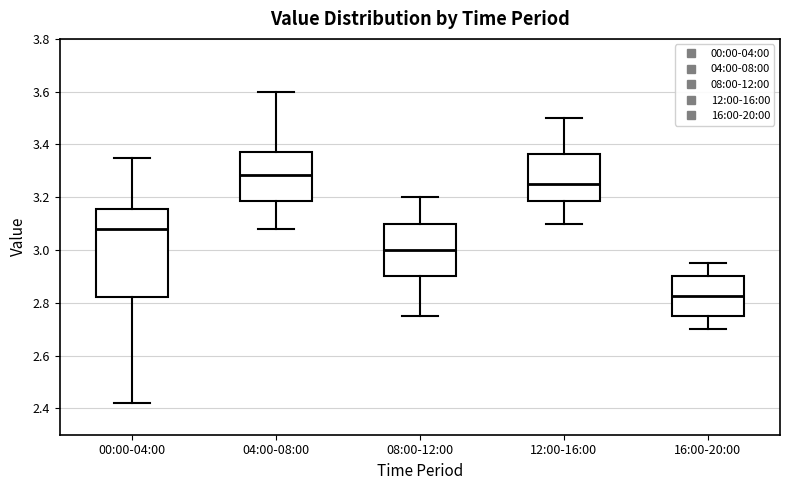

Reading left to right, read every box against the y-axis: the position of its median line, the range the box covers, and the ends of its whiskers. The values are not printed on the chart, so give them approximately, as read against the axis.

00:00-04:00: median 3.08, box 2.82 to 3.16, whiskers 2.42 to 3.36
04:00-08:00: median 3.28, box 3.18 to 3.38, whiskers 3.08 to 3.60
08:00-12:00: median 3.00, box 2.90 to 3.10, whiskers 2.76 to 3.20
12:00-16:00: median 3.26, box 3.18 to 3.36, whiskers 3.10 to 3.50
16:00-20:00: median 2.82, box 2.76 to 2.90, whiskers 2.70 to 2.96